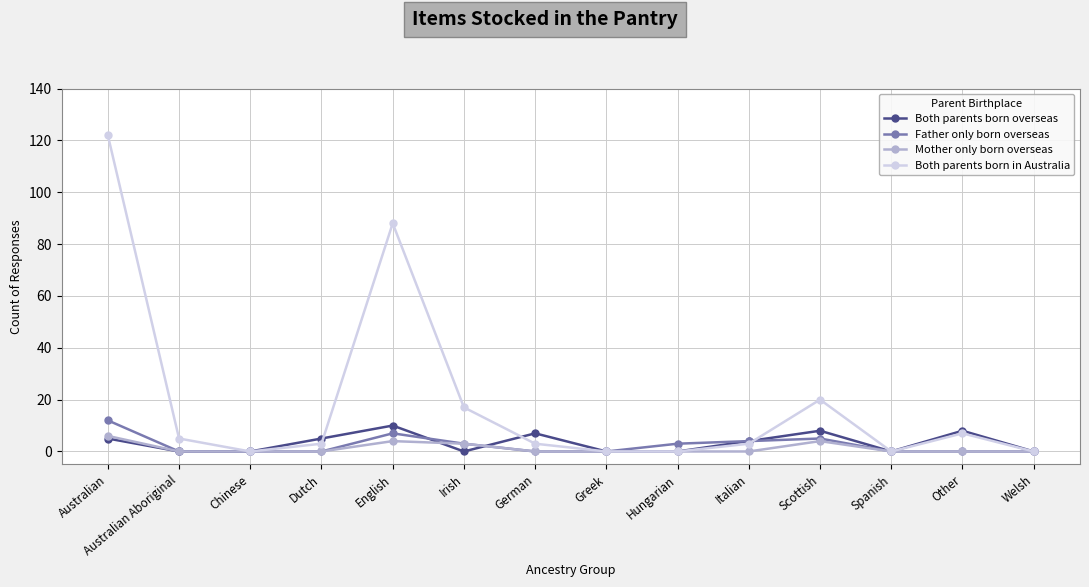

What is the label of the 14th point from the right?

Australian